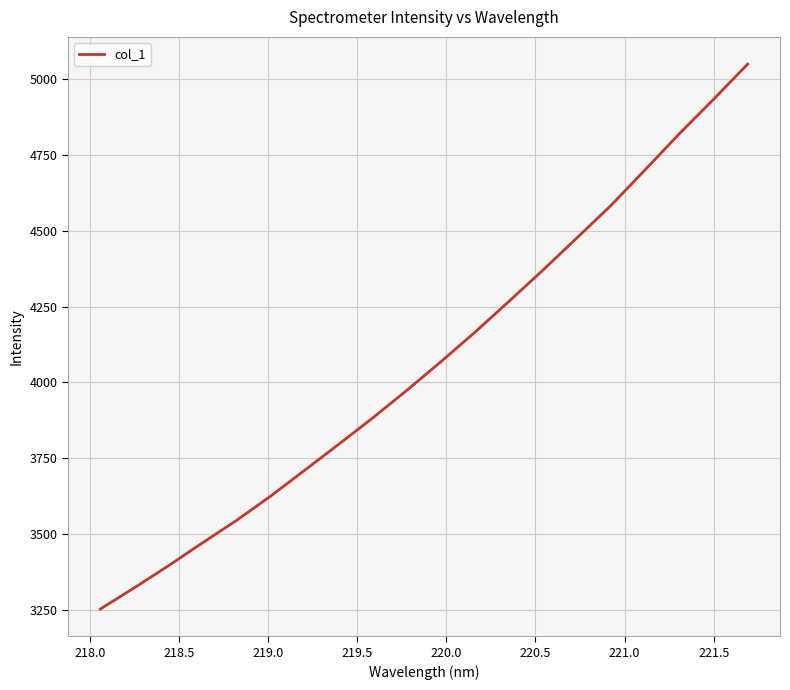

What is the difference between the maximum and minimum values?

1798.6